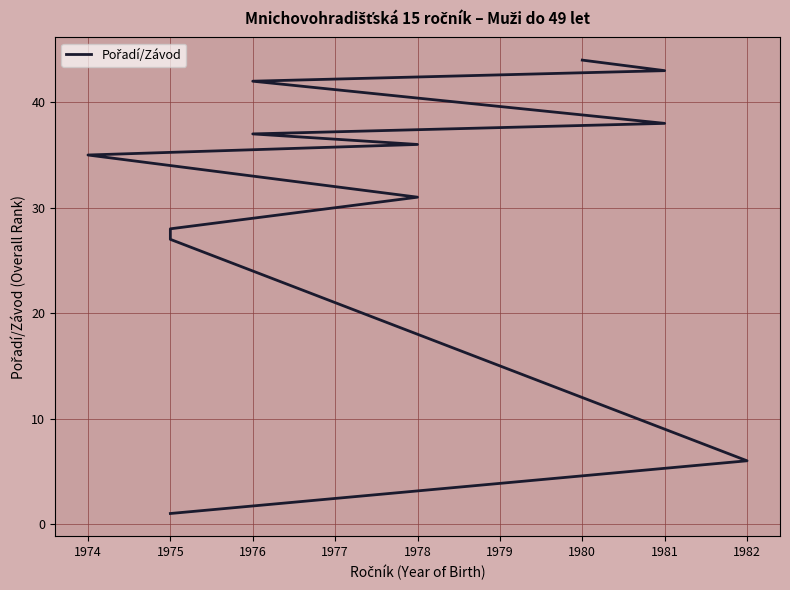

What is the sum of all values?

368